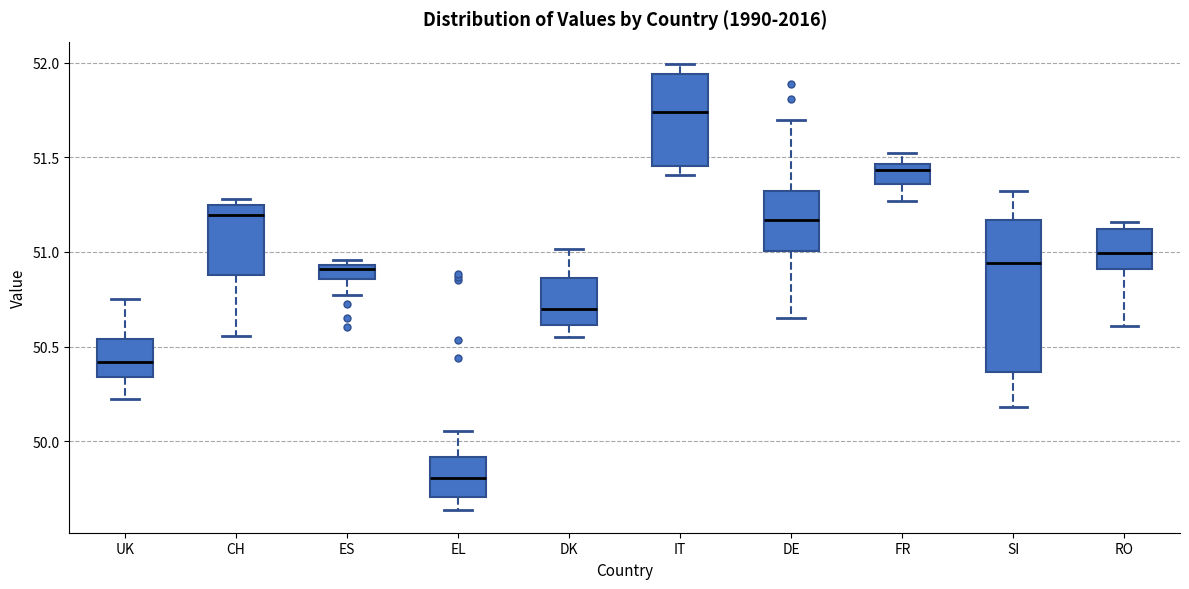

Which box has the lowest median line?

EL